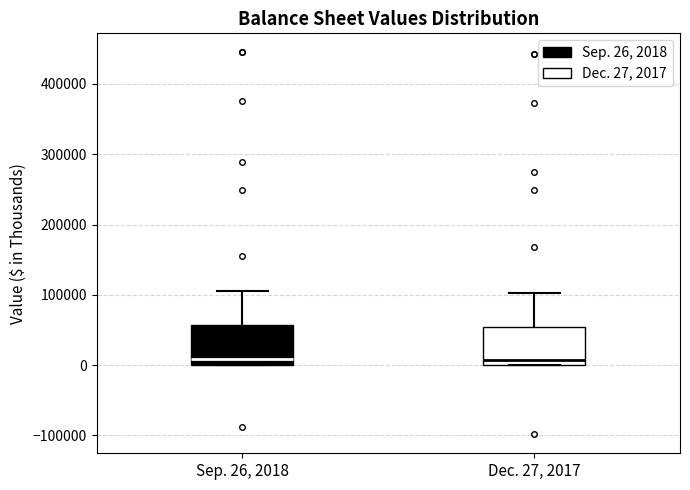

Reading left to right, transcribe this box plot: for each box, give where its median line is, the range the box spans, and where its two whiskers end, as read against the y-axis. The values are not printed on the chart, so give them approximately, as read against the axis.

Sep. 26, 2018: median 10000, box 0 to 60000, whiskers 0 to 110000
Dec. 27, 2017: median 10000, box 0 to 50000, whiskers 0 to 100000